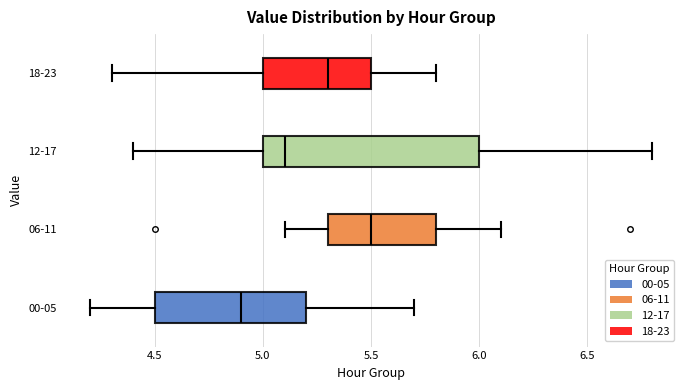

Which box's median line is the furthest to the right?

06-11